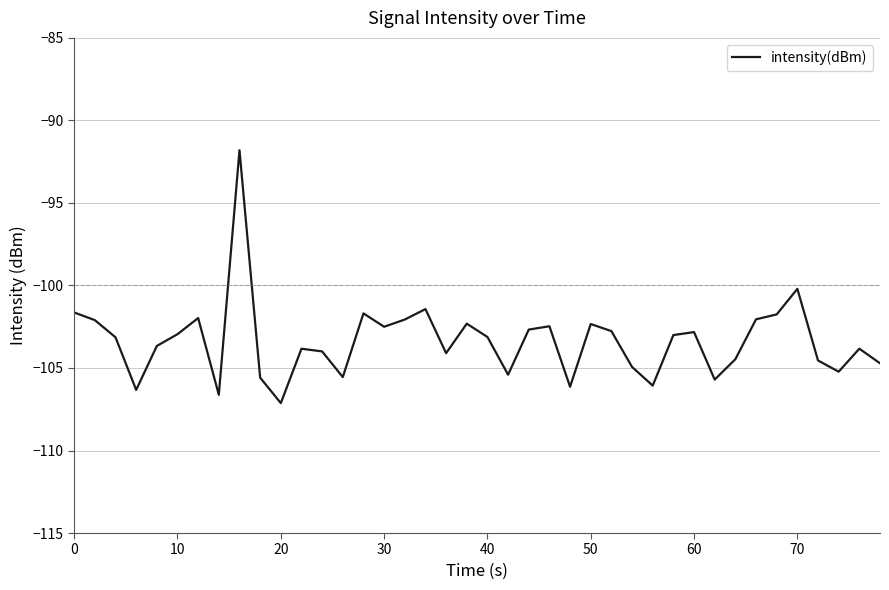

What is the average value?

-103.4